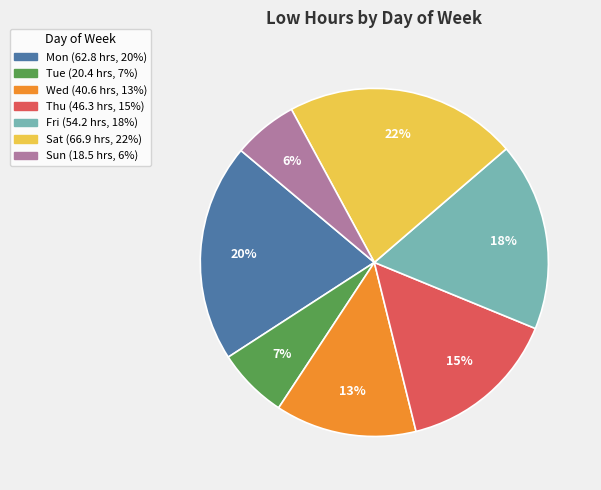

What is the largest slice in the pie chart?

Sat